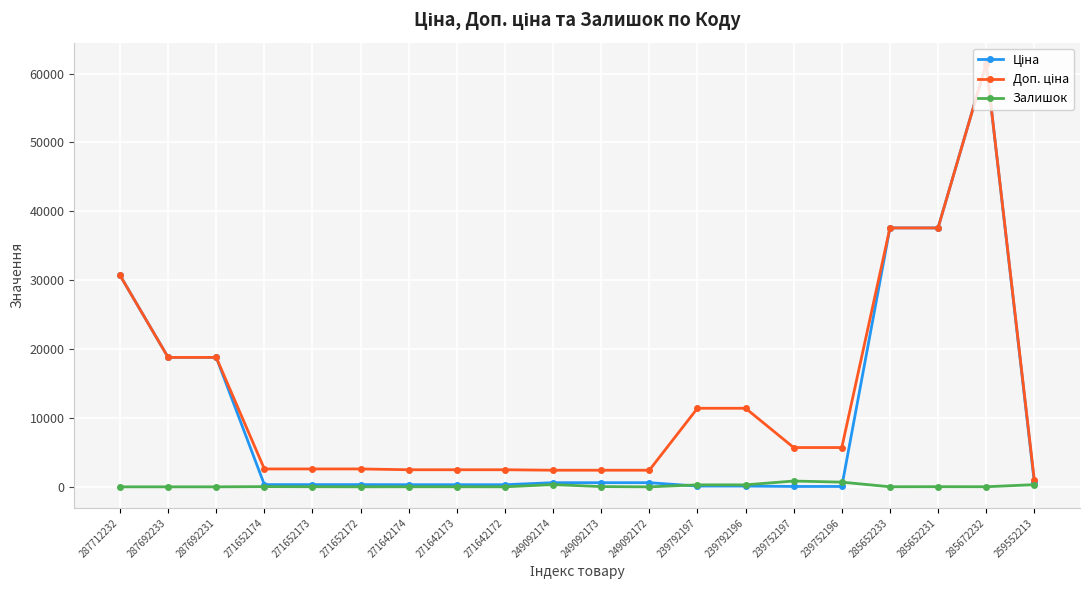

What is the difference between the maximum and second lowest values in the Залишок series?

845.0